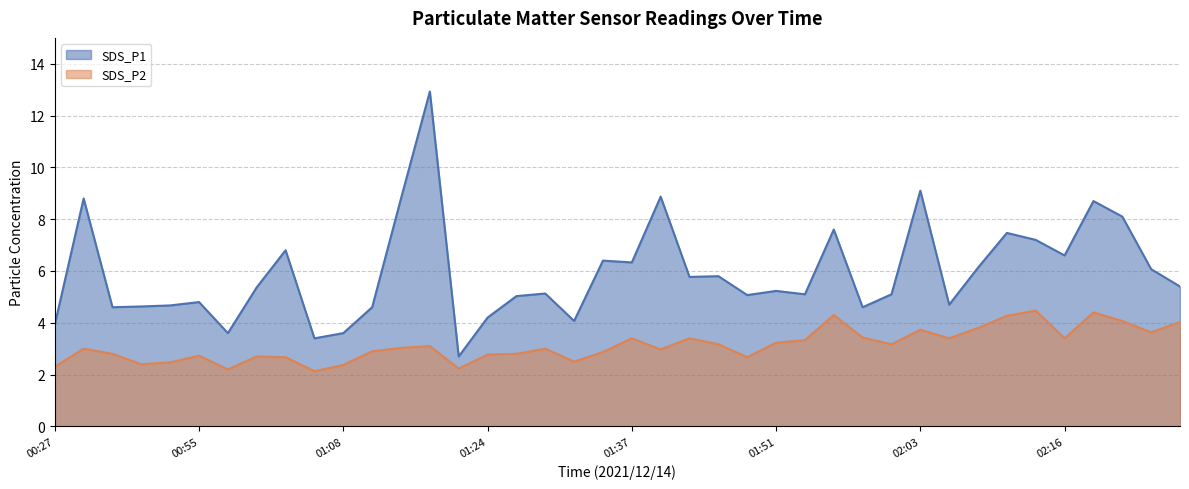

What is the sum of the SDS_P2 values at 01:11 and 01:32?

5.4